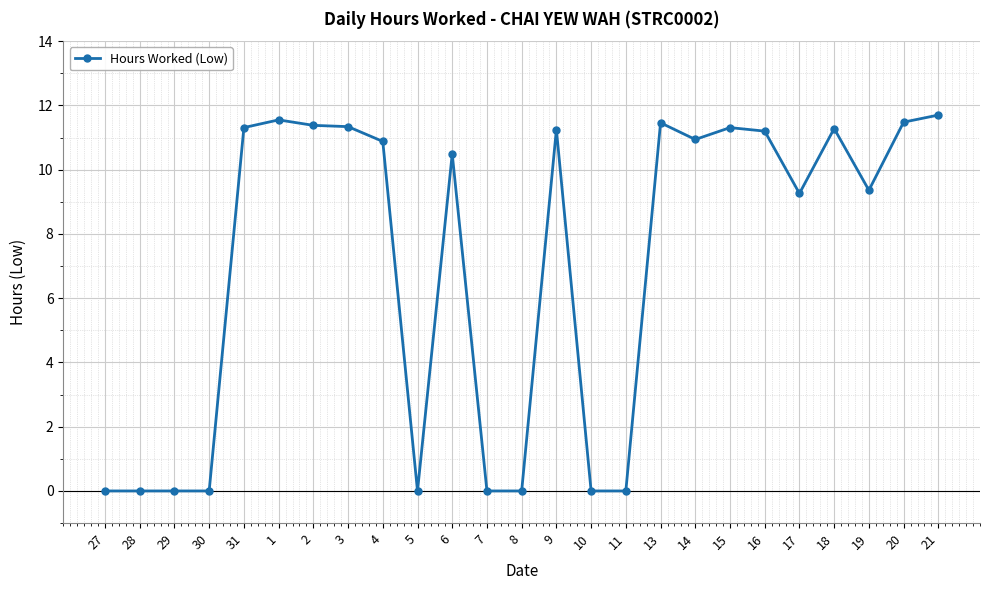

Which has a higher value, 20 or 3?

20